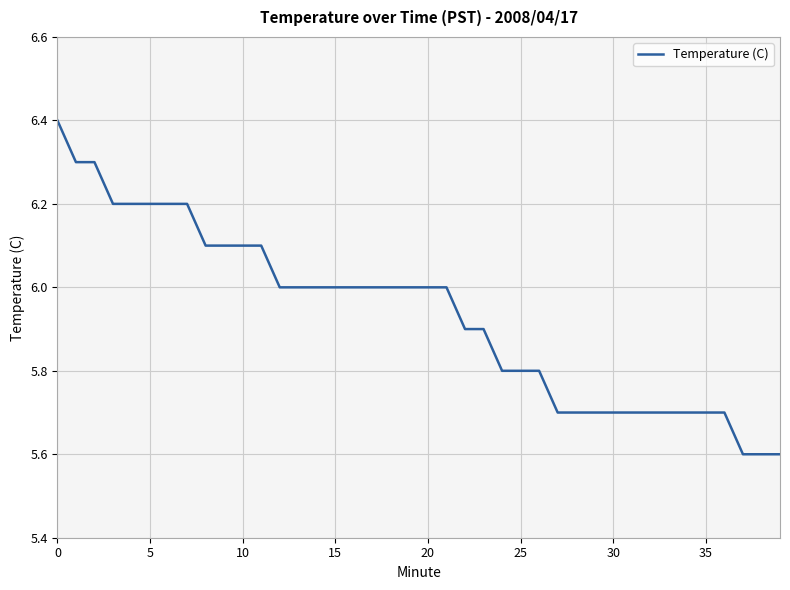

What is the maximum value shown in the chart?

6.4